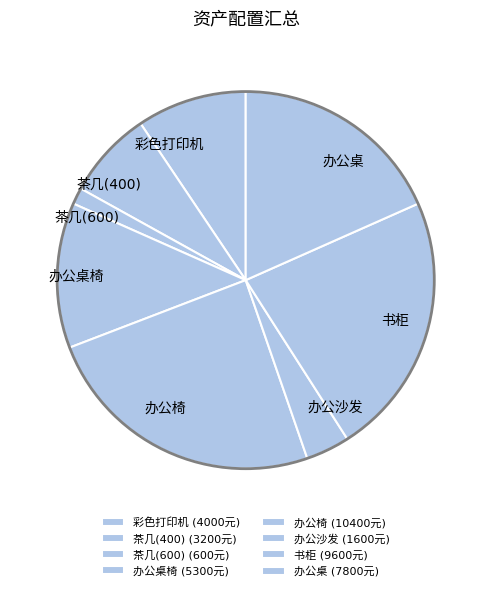

Is there any slice that represents more than half of the pie?

No